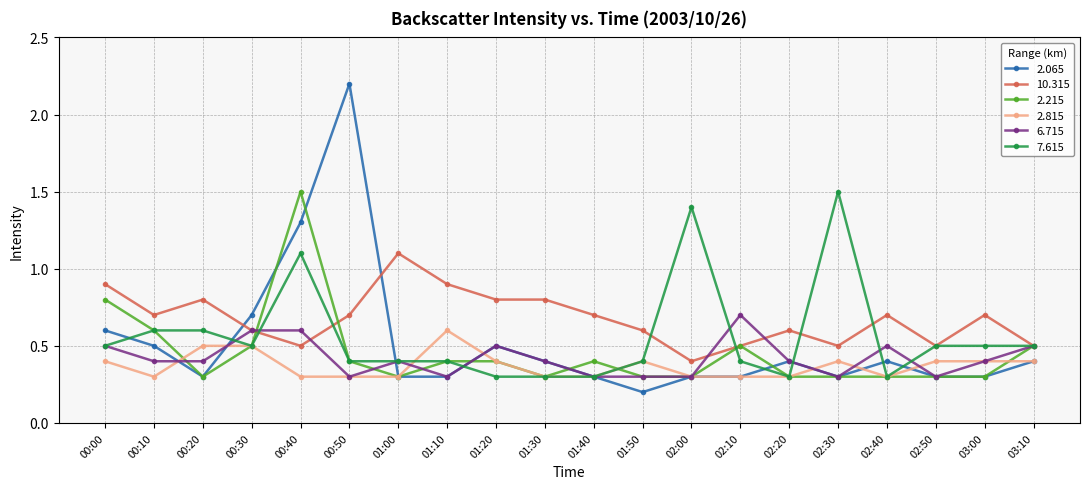

Does the chart have visible grid lines?

Yes